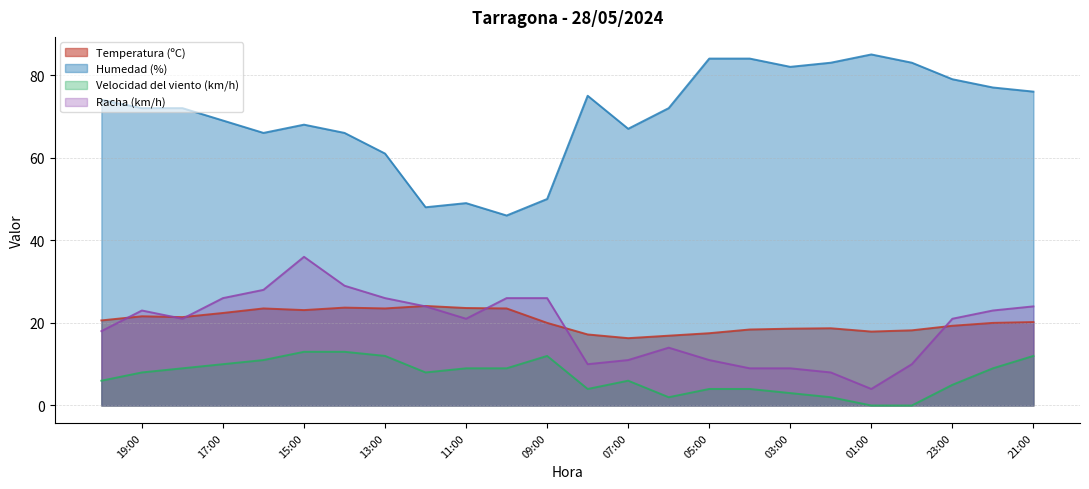

Rank the series at 00:00 from highest to lowest value.

Humedad (%), Temperatura (ºC), Racha (km/h), Velocidad del viento (km/h)